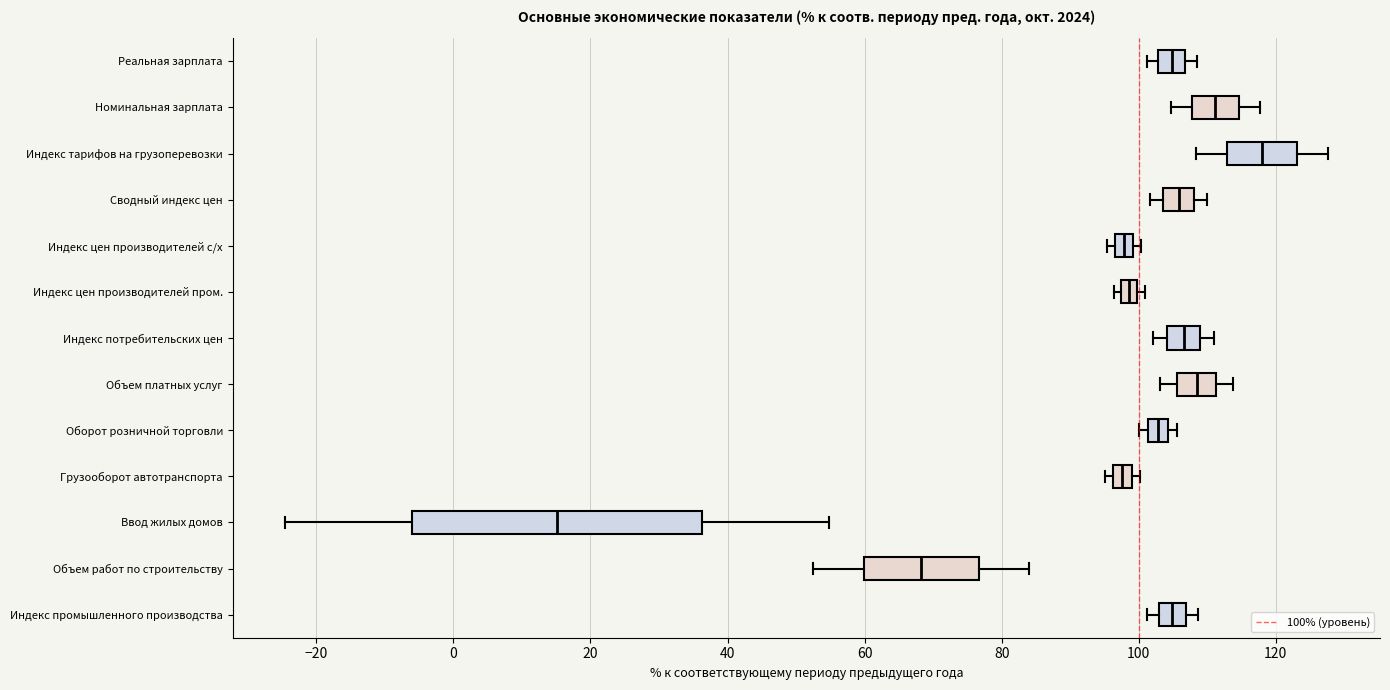

Which box has the furthest to the left median line?

Ввод жилых домов